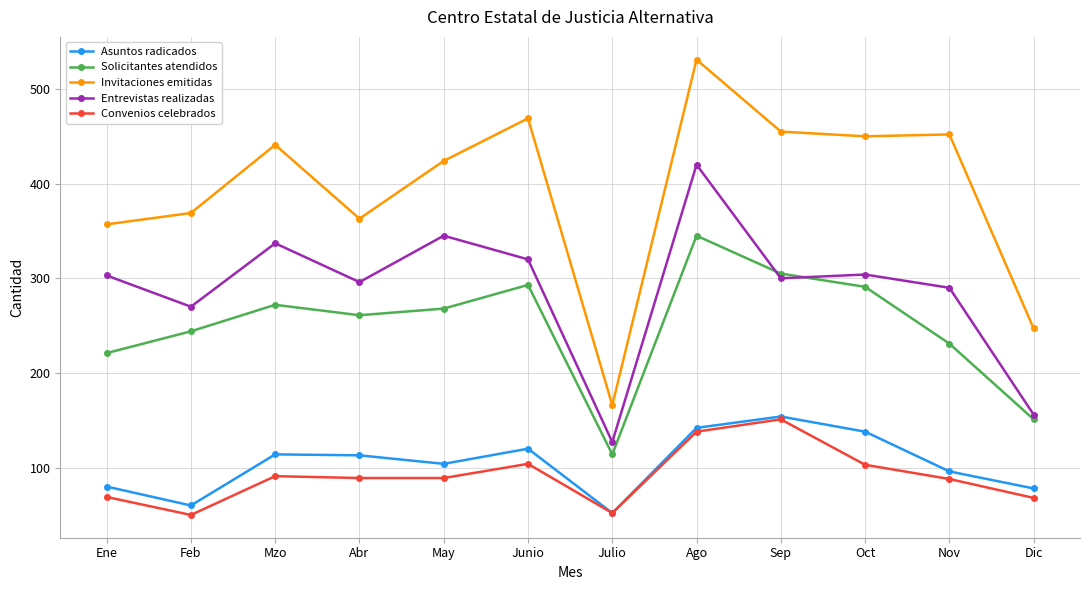

True or false: Solicitantes atendidos and Convenios celebrados intersect in this chart.

False